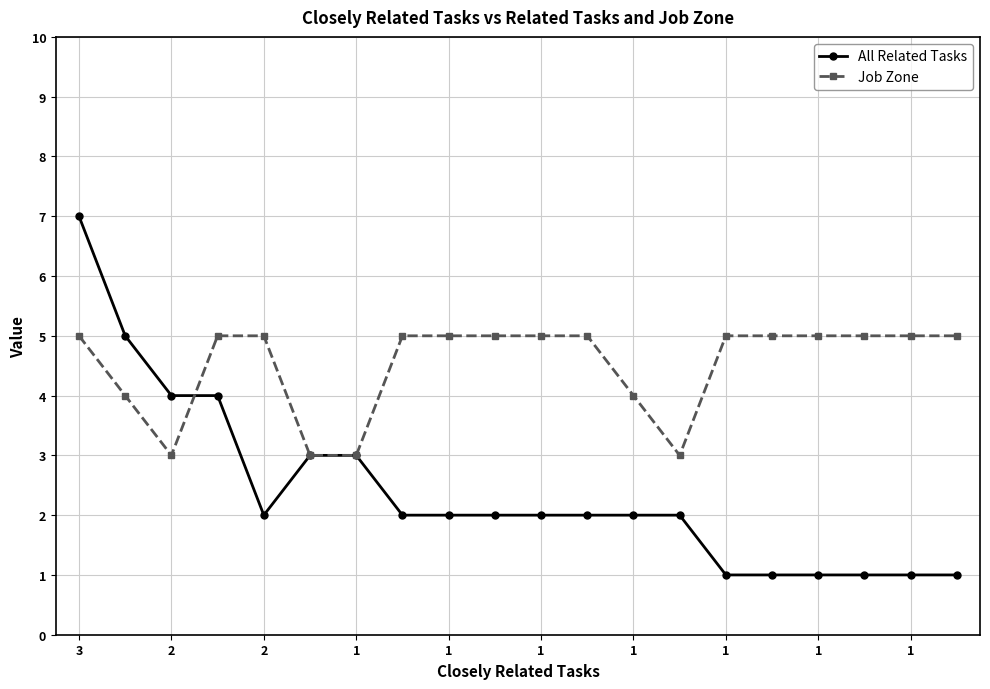

True or false: All Related Tasks and Job Zone intersect in this chart.

True